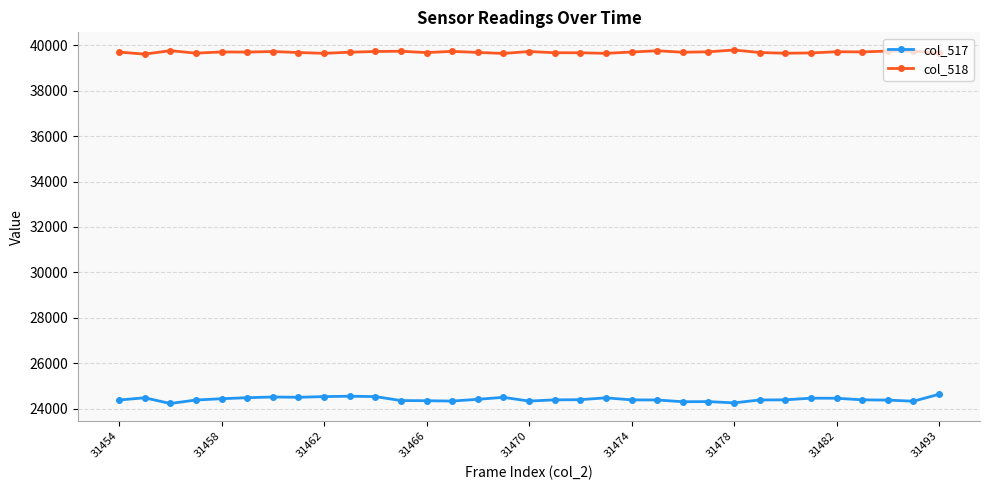

In col_517, how many points are higher than both neighbors (excluding endpoints)?

7